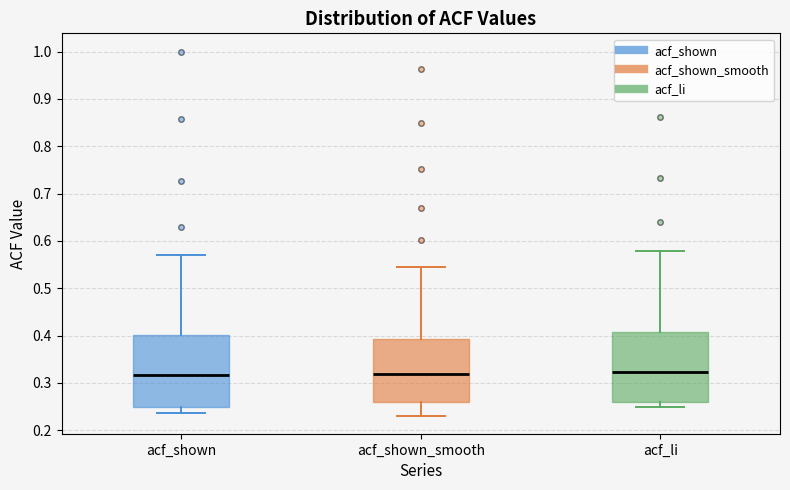

Where does the lower whisker of the box for acf_shown_smooth end on the y-axis? The values are not printed on the chart, so give them approximately, as read against the axis.

0.23